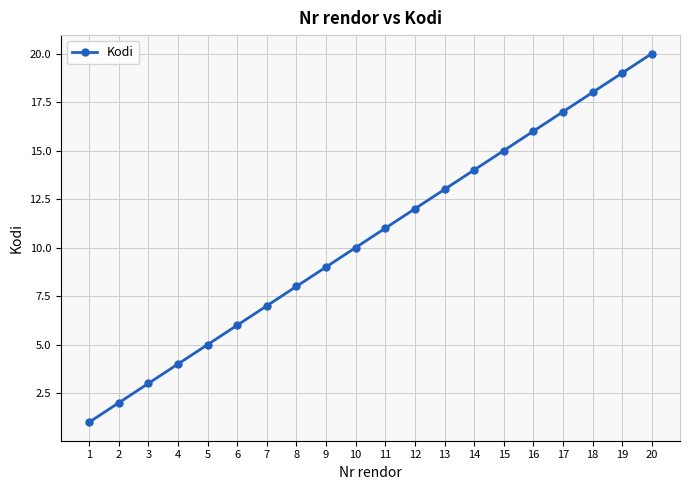

What is the difference between the second highest and second lowest values?

17